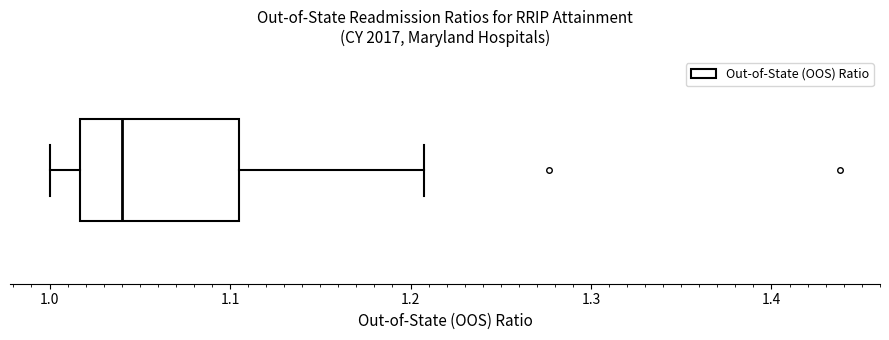

Where does the left whisker of the box end on the x-axis? The values are not printed on the chart, so give them approximately, as read against the axis.

1.00